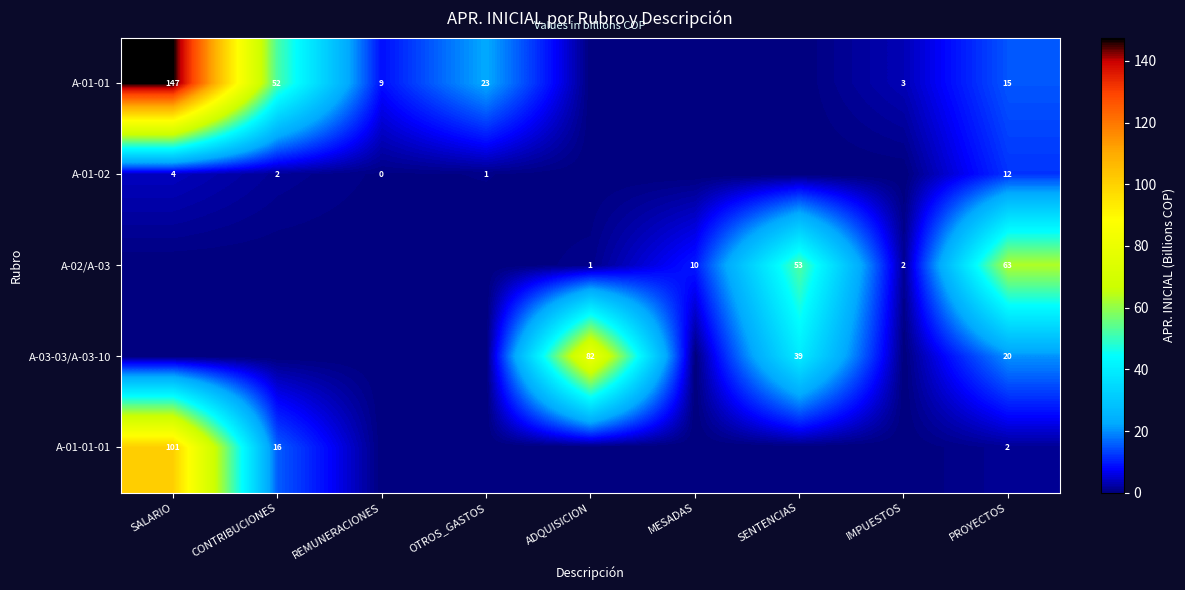

What is the sum of the A-02/A-03 values at SENTENCIAS and PROYECTOS?

116